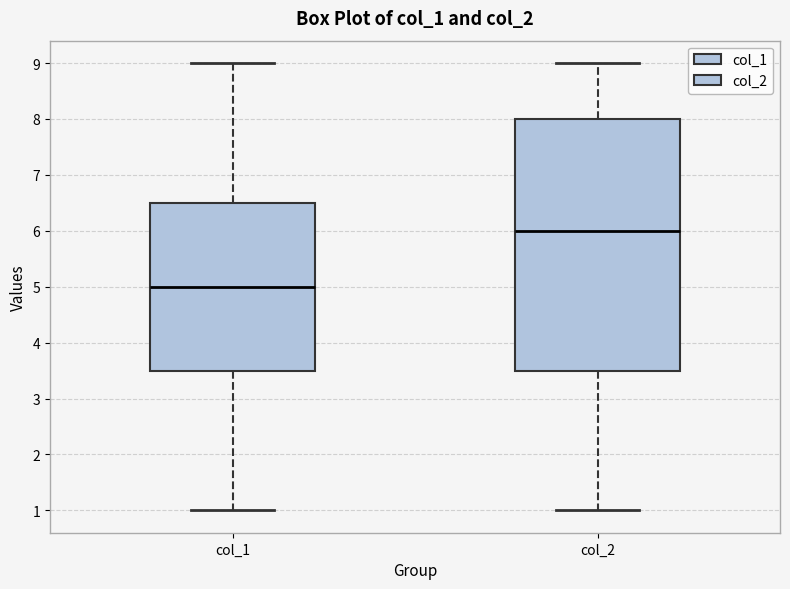

Which box is the tallest, from its lower edge to its upper edge?

col_2